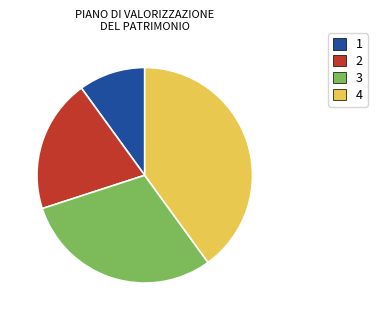

How many segments does this pie chart have?

4